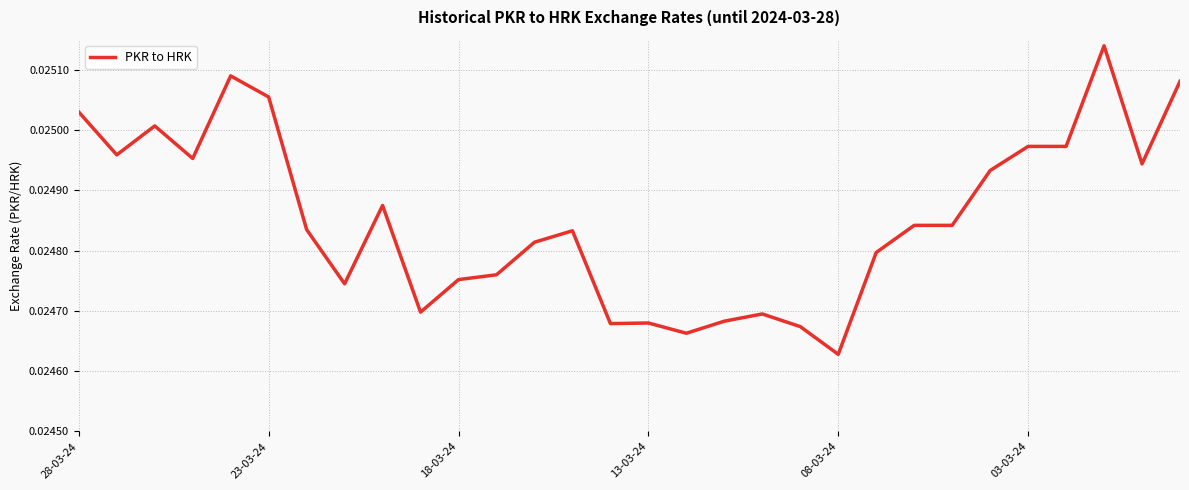

How many series are shown in this chart?

1